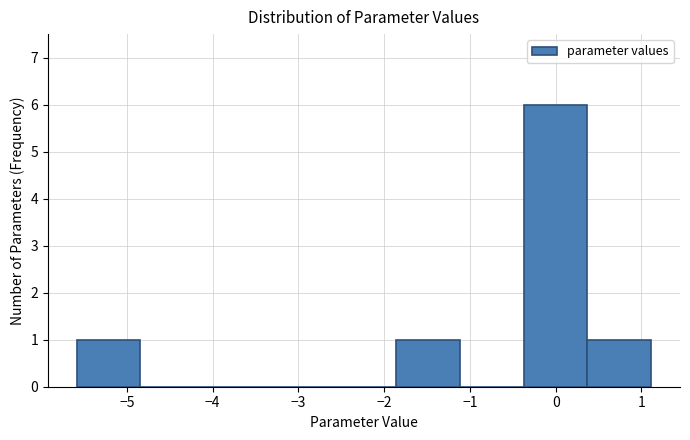

Reading left to right, list every bar in this chart as the range it spans on the x-axis followed by its height. Neither the bar edges nor the heights are printed on the chart, so give them approximately, as read against the axes.

-5.6 to -4.8: 1
-4.8 to -4.1: 0
-4.1 to -3.4: 0
-3.4 to -2.6: 0
-2.6 to -1.9: 0
-1.9 to -1.1: 1
-1.1 to -0.4: 0
-0.4 to 0.4: 6
0.4 to 1.1: 1